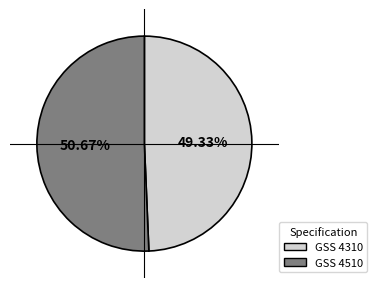

Rank the categories by value from lowest to highest.

GSS 4310, GSS 4510